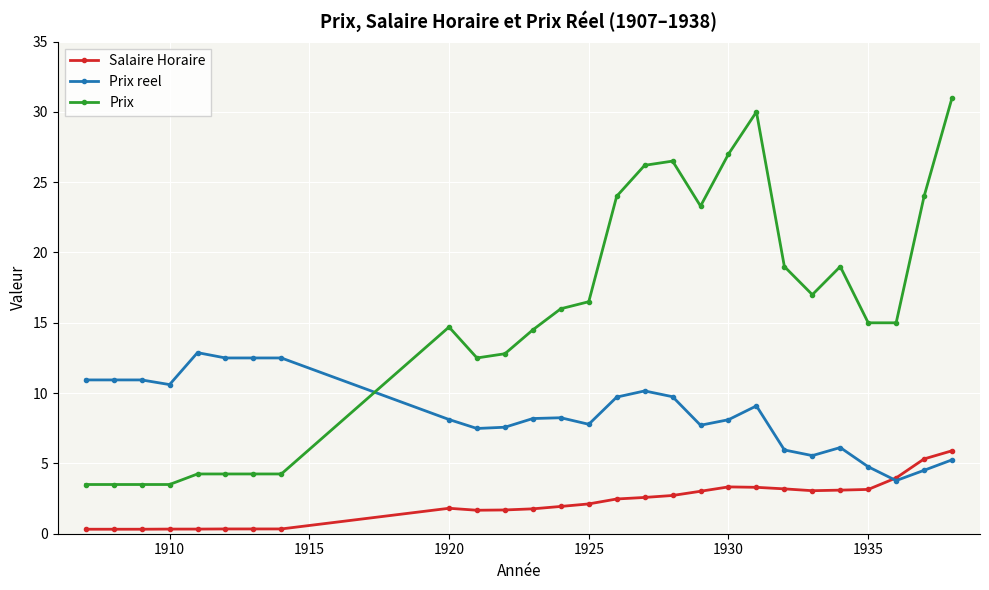

Which series has the largest total across all categories?

Prix